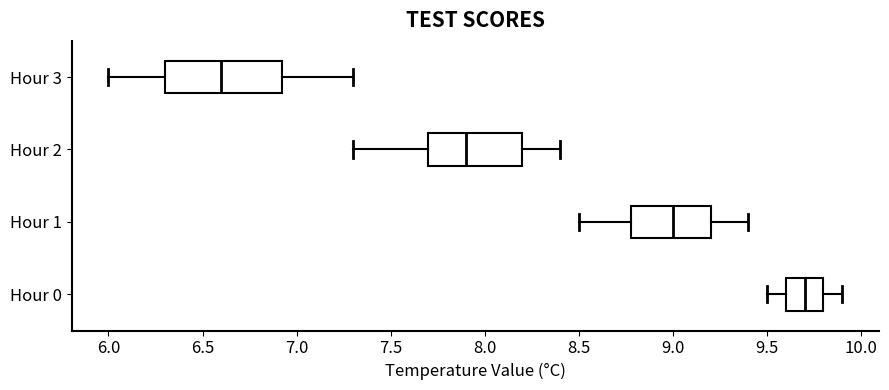

Reading bottom to top, read every box against the x-axis: the position of its median line, the range the box covers, and the ends of its whiskers. The values are not printed on the chart, so give them approximately, as read against the axis.

Hour 0: median 9.70, box 9.60 to 9.80, whiskers 9.50 to 9.90
Hour 1: median 9.00, box 8.80 to 9.20, whiskers 8.50 to 9.40
Hour 2: median 7.90, box 7.70 to 8.20, whiskers 7.30 to 8.40
Hour 3: median 6.60, box 6.30 to 6.95, whiskers 6.00 to 7.30